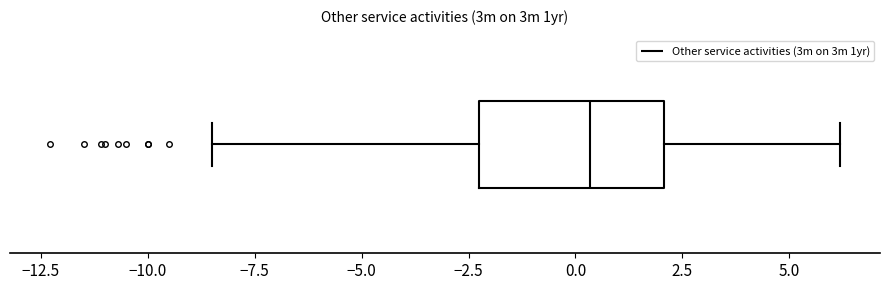

Where does the median line of the box sit on the x-axis? The values are not printed on the chart, so give them approximately, as read against the axis.

0.5